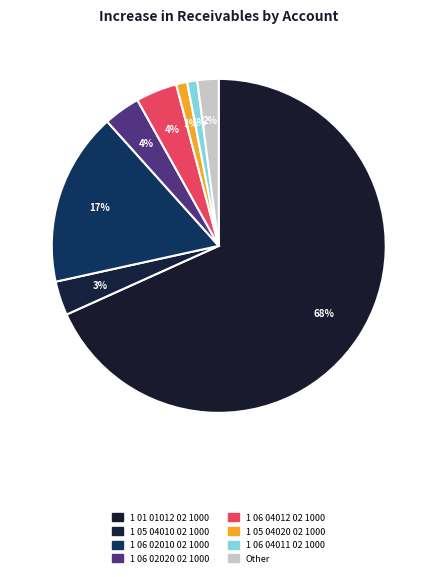

How many segments does this pie chart have?

8